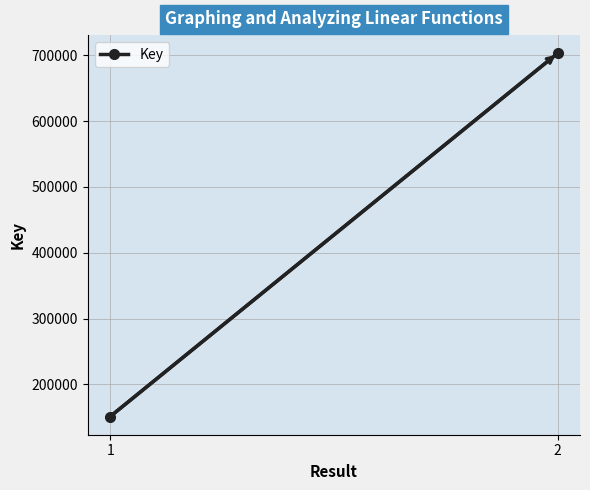

What is the change in value from 1 to 2?

+551749